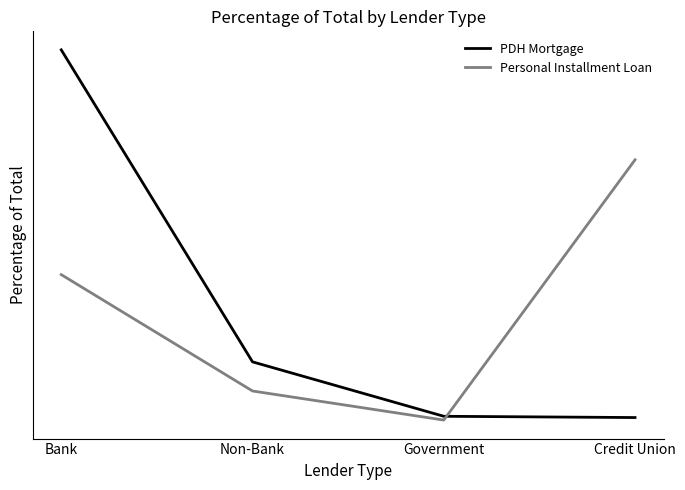

The value of Personal Installment Loan at Non-Bank is 0.1. True or false?

True